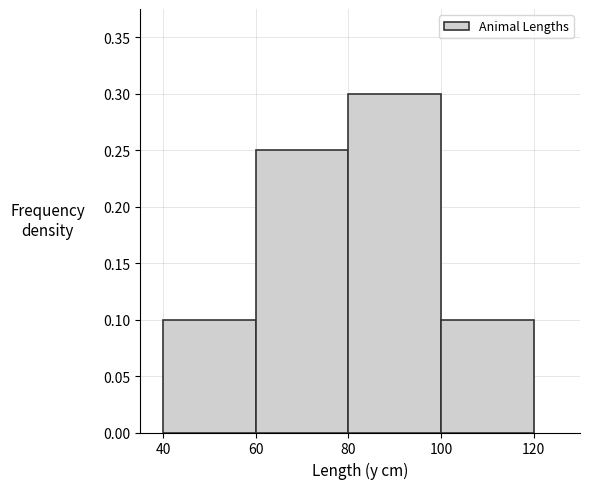

Reading left to right, list every bar in this chart as the range it spans on the x-axis followed by its height. The values are not printed on the chart, so give them approximately, as read against the axis.

40 to 60: 0.10
60 to 80: 0.25
80 to 100: 0.30
100 to 120: 0.10